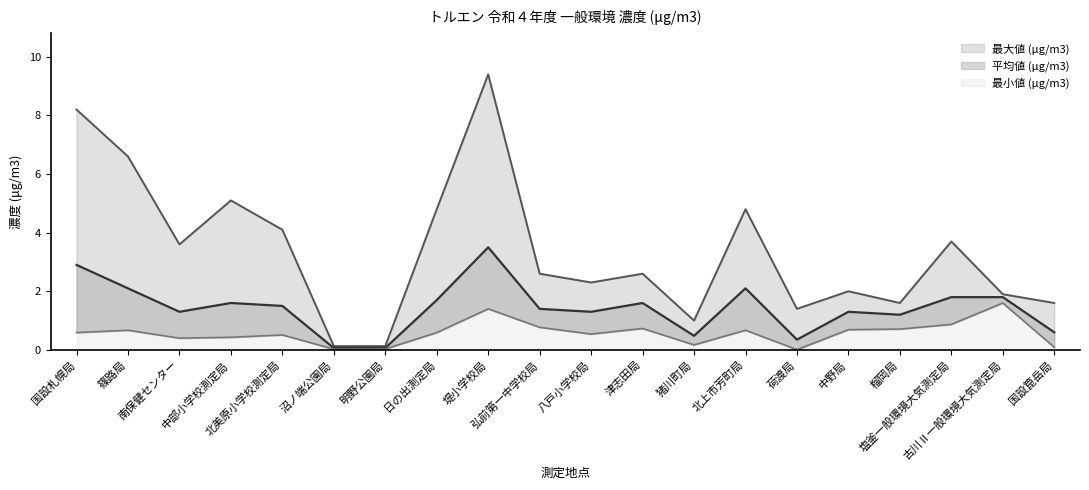

What is the value of the 平均値 (μg/m3) point at the 16th from the left?

1.3